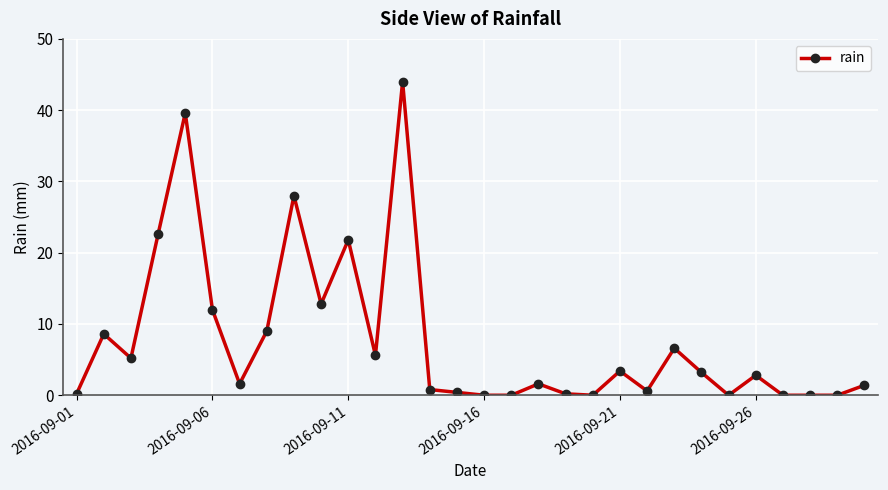

True or false: there are more than 0 points higher than both neighbors.

True